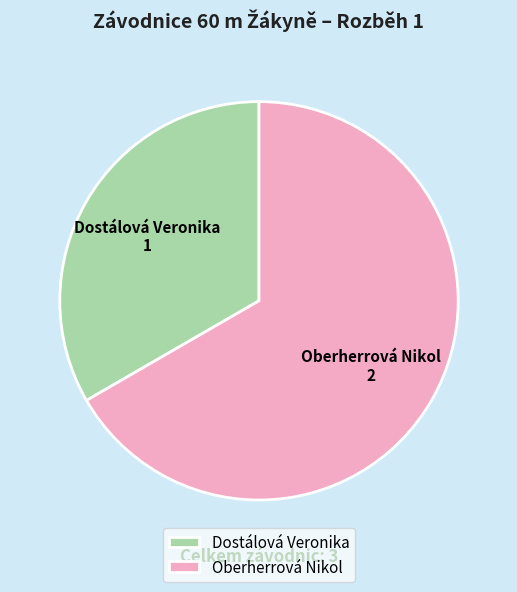

Rank the categories by value from lowest to highest.

Dostálová Veronika, Oberherrová Nikol